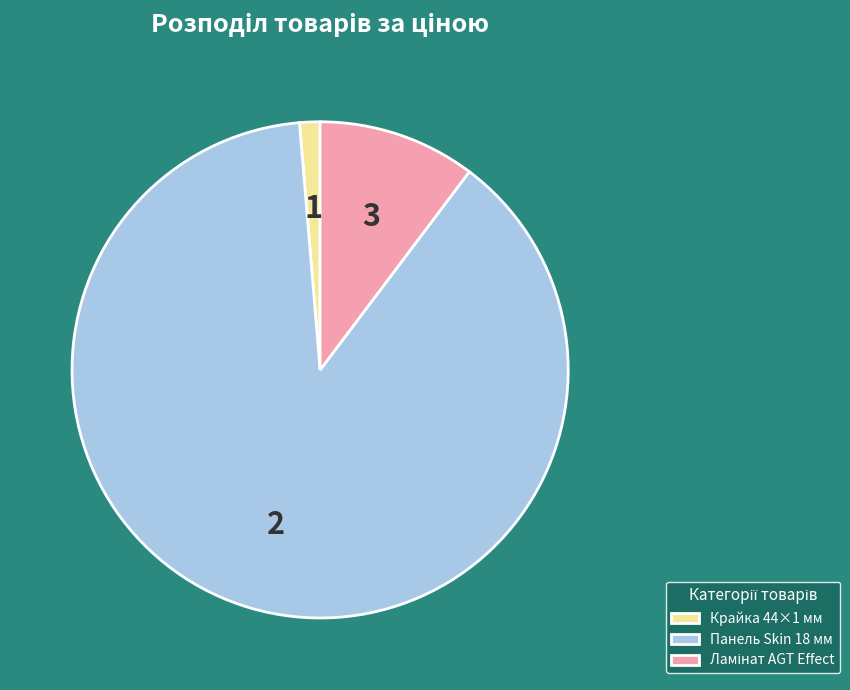

Is it true that Панель Skin 18 мм is 99% of the pie?

False